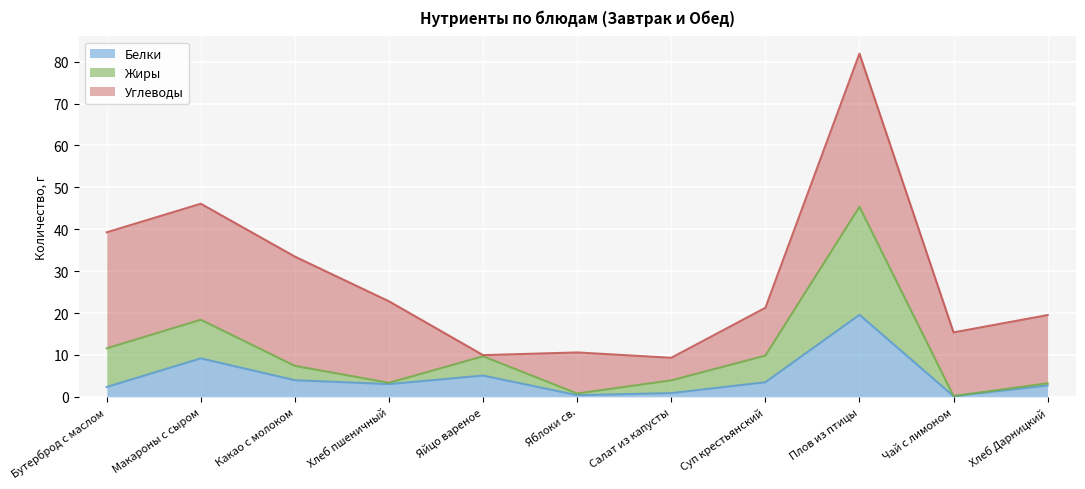

True or false: Жиры has a value of 11.6 at Бутерброд с маслом.

True